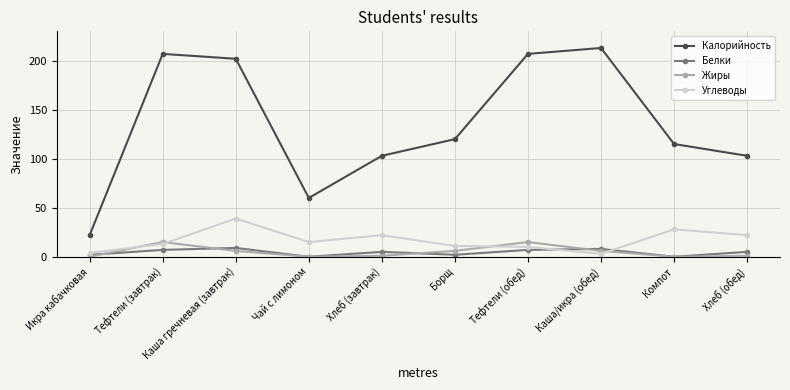

At which label does Углеводы first exceed 15?

Каша гречневая (завтрак)